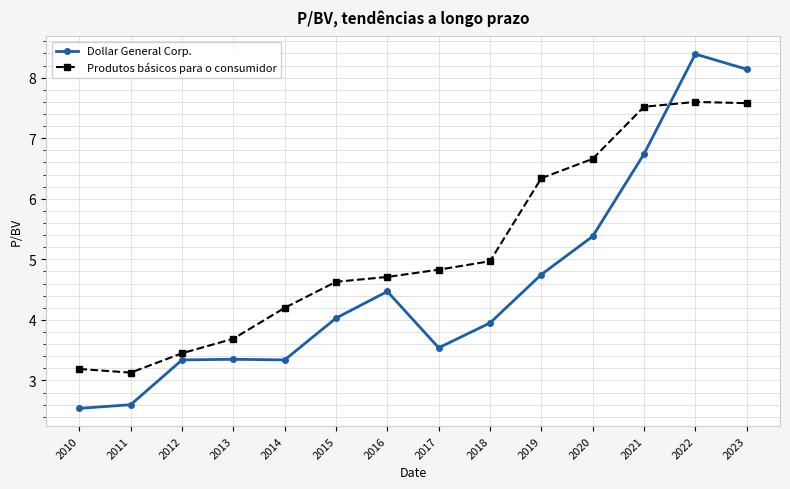

Rank the series by their average value, from highest to lowest.

Produtos básicos para o consumidor, Dollar General Corp.